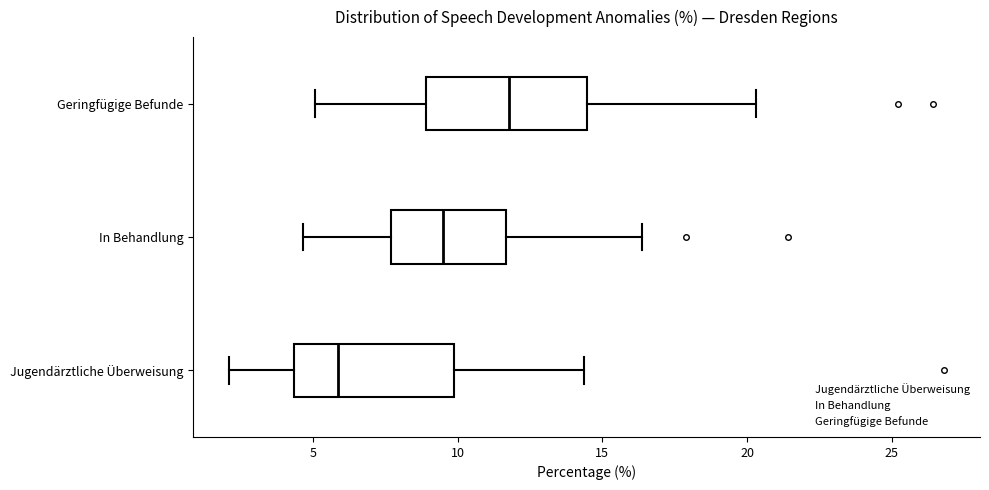

Reading bottom to top, read every box against the x-axis: the position of its median line, the range the box covers, and the ends of its whiskers. The values are not printed on the chart, so give them approximately, as read against the axis.

Jugendärztliche Überweisung: median 6.0, box 4.5 to 10.0, whiskers 2.0 to 14.5
In Behandlung: median 9.5, box 7.5 to 11.5, whiskers 4.5 to 16.5
Geringfügige Befunde: median 12.0, box 9.0 to 14.5, whiskers 5.0 to 20.5